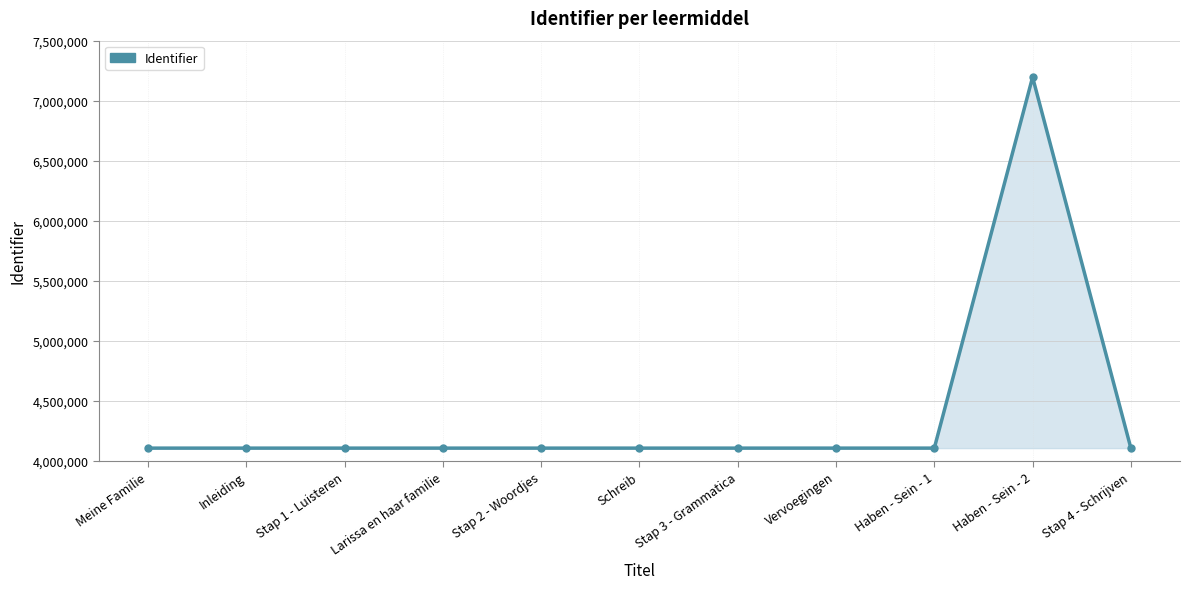

Does the chart display data point markers on the line(s)?

Yes